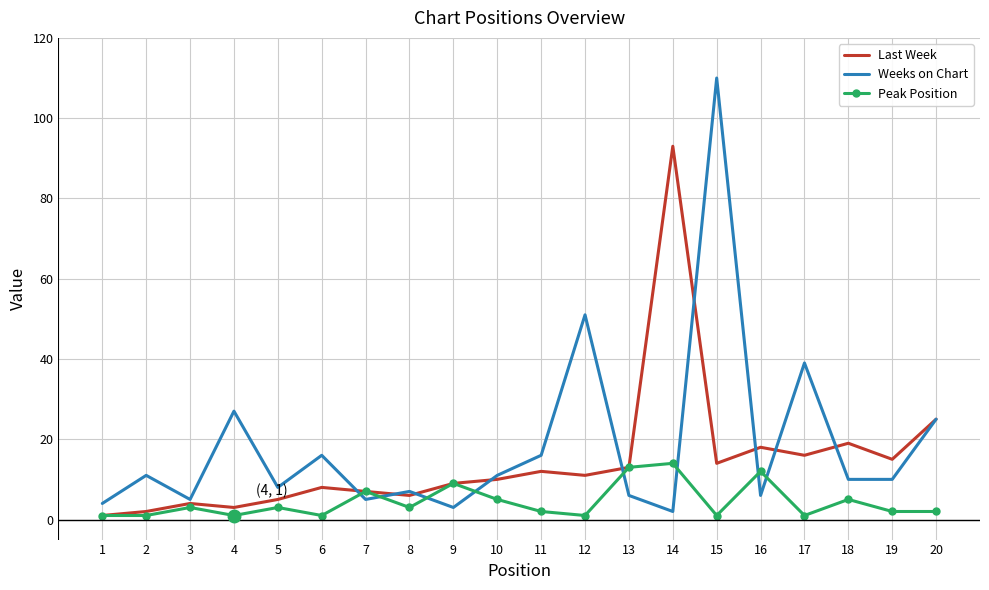

Rank the series at 11 from highest to lowest value.

Weeks on Chart, Last Week, Peak Position